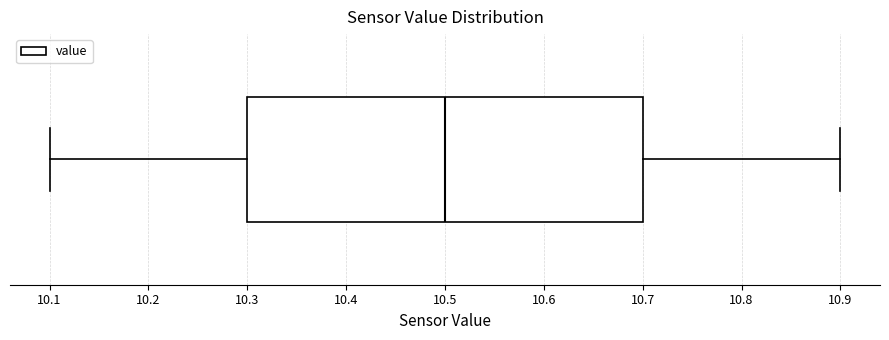

Transcribe this box plot: give where the median line is, the range the box spans, and where the two whiskers end, as read against the x-axis. The values are not printed on the chart, so give them approximately, as read against the axis.

median 10.5, box 10.3 to 10.7, whiskers 10.1 to 10.9